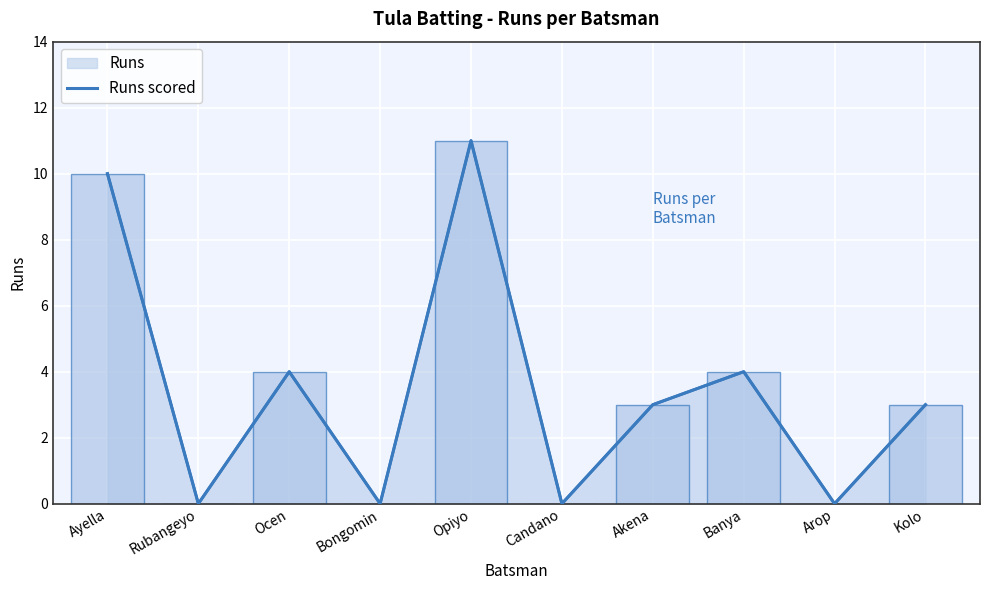

What is the difference between the values at Candano and Ayella?

10